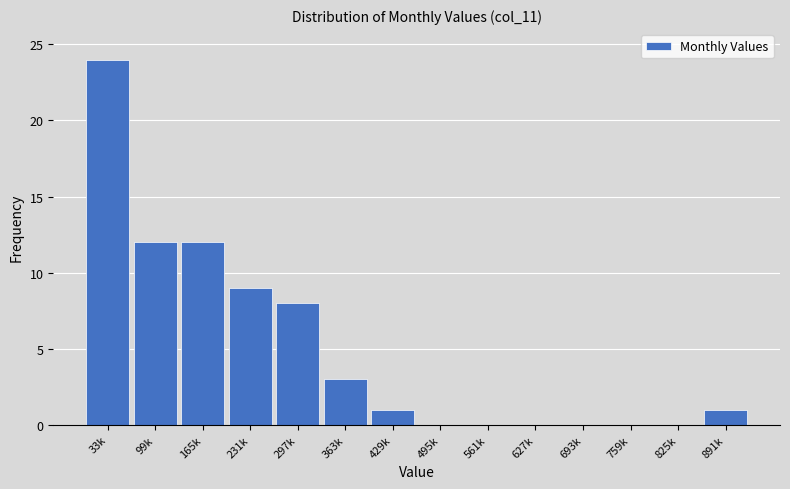

Reading right to left, list all the values displayed in this chart.

891k=1	825k=0	759k=0	693k=0	627k=0	561k=0	495k=0	429k=1	363k=3	297k=8	231k=9	165k=12	99k=12	33k=24